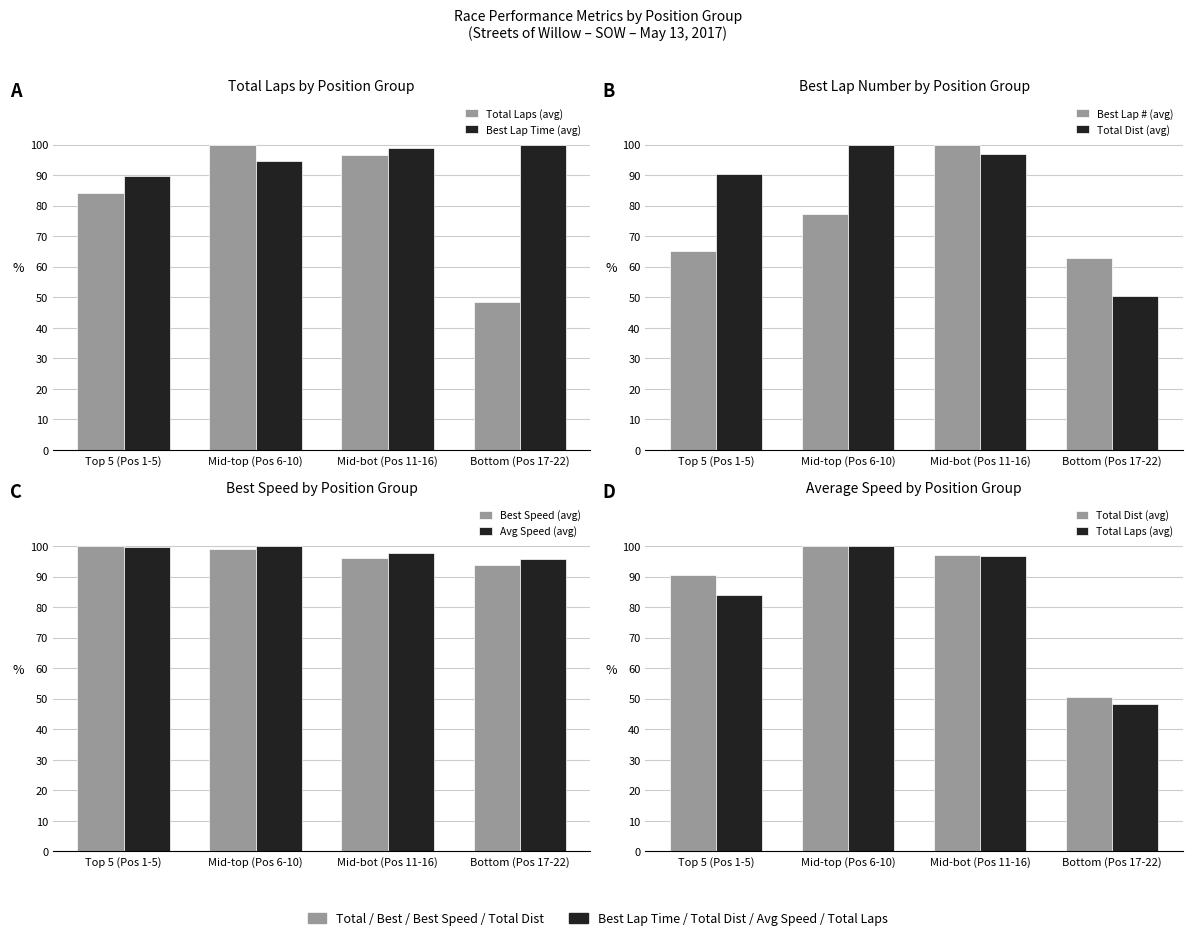

Rank the categories by Best Lap Time (avg) value from lowest to highest.

Top 5 (Pos 1-5), Mid-top (Pos 6-10), Mid-bot (Pos 11-16), Bottom (Pos 17-22)